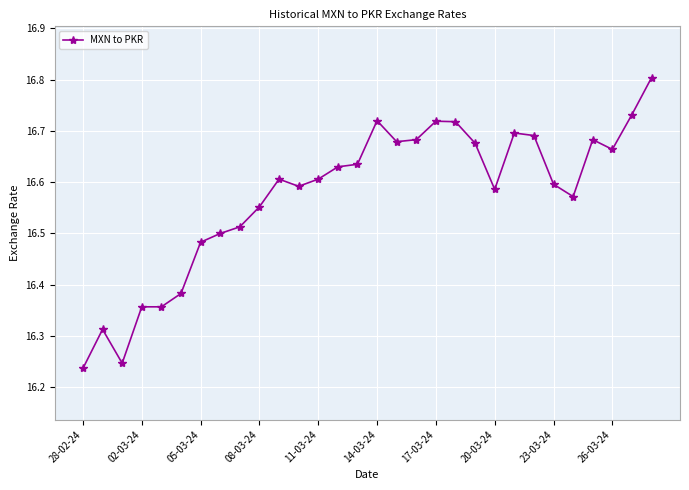

Count the values in the range 16 to 17.

30